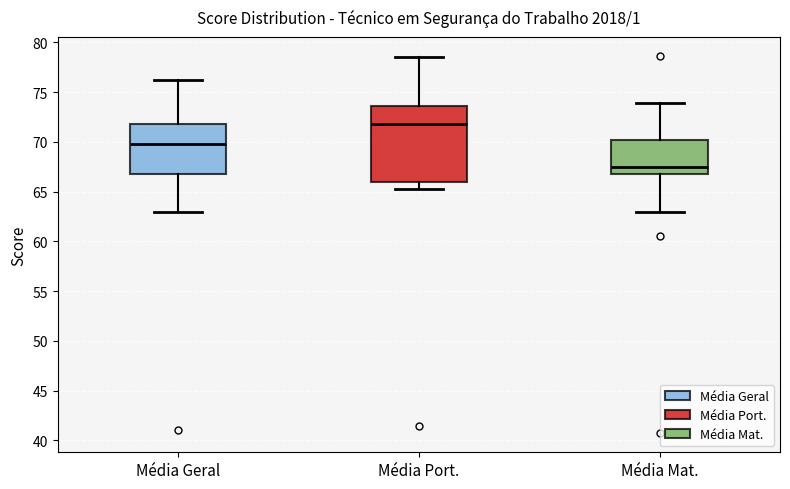

Reading left to right, transcribe this box plot: for each box, give where its median line is, the range the box spans, and where its two whiskers end, as read against the y-axis. The values are not printed on the chart, so give them approximately, as read against the axis.

Média Geral: median 70.0, box 67.0 to 72.0, whiskers 63.0 to 76.0
Média Port.: median 72.0, box 66.0 to 73.5, whiskers 65.5 to 78.5
Média Mat.: median 67.5, box 67.0 to 70.0, whiskers 63.0 to 74.0